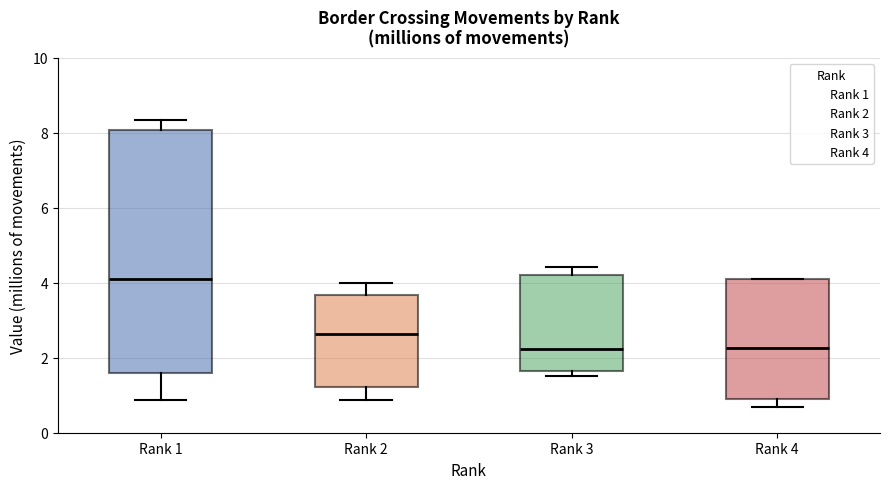

Reading left to right, transcribe this box plot: for each box, give where its median line is, the range the box spans, and where its two whiskers end, as read against the y-axis. The values are not printed on the chart, so give them approximately, as read against the axis.

Rank 1: median 4.2, box 1.6 to 8.0, whiskers 0.8 to 8.4
Rank 2: median 2.6, box 1.2 to 3.6, whiskers 0.8 to 4.0
Rank 3: median 2.2, box 1.6 to 4.2, whiskers 1.6 (just below the box's lower edge) to 4.4
Rank 4: median 2.2, box 1.0 to 4.0, whiskers 0.6 to 4.2